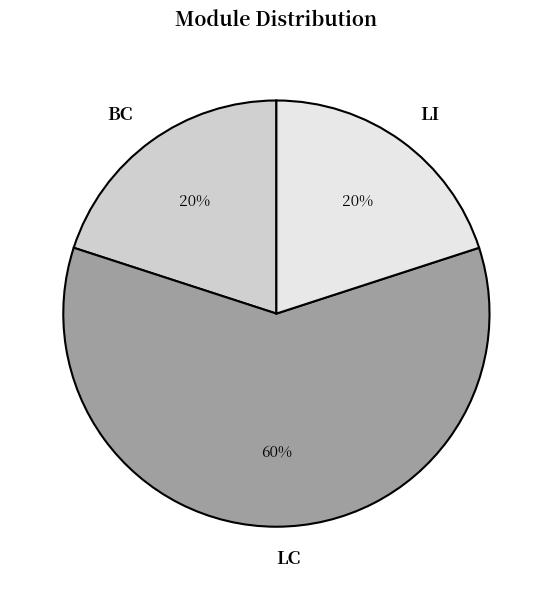

How many segments does this pie chart have?

3